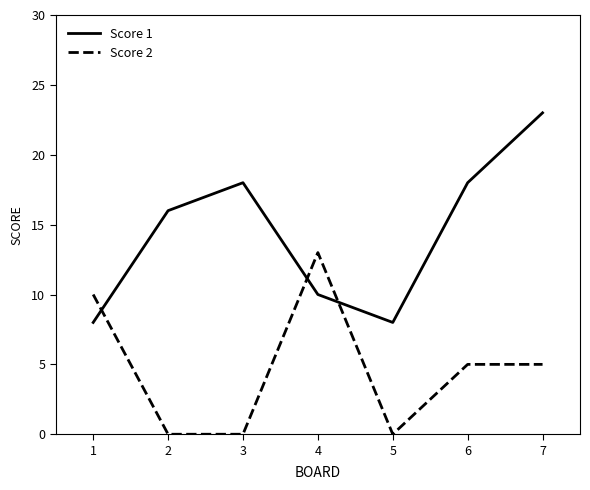

At which category is the sum across all series the highest?

7